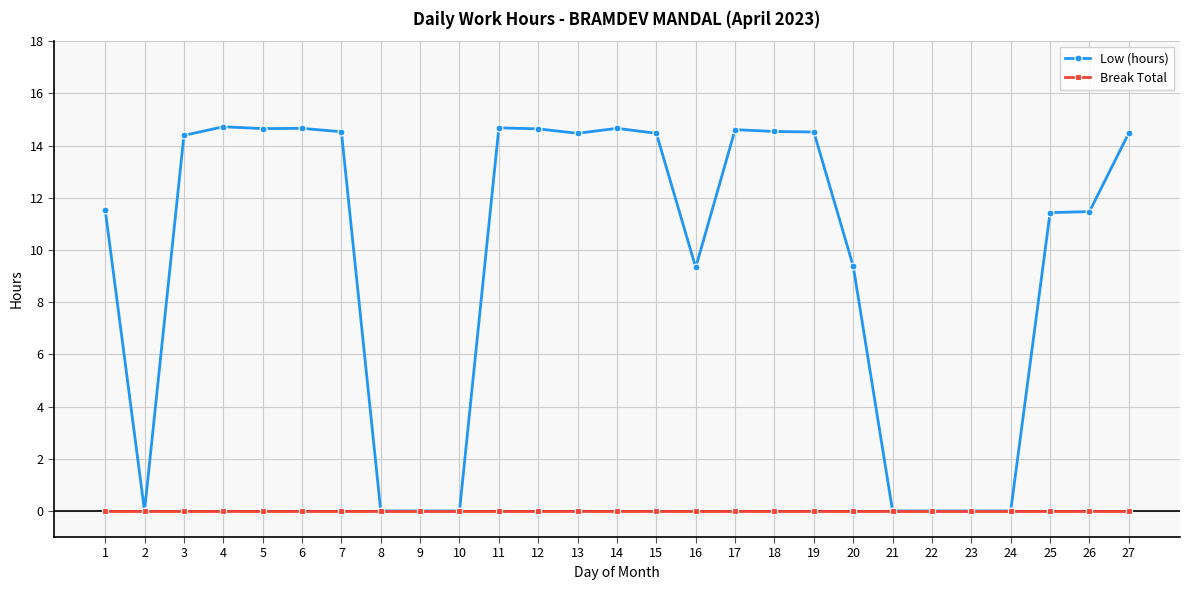

What is the maximum value shown in the chart?

14.7